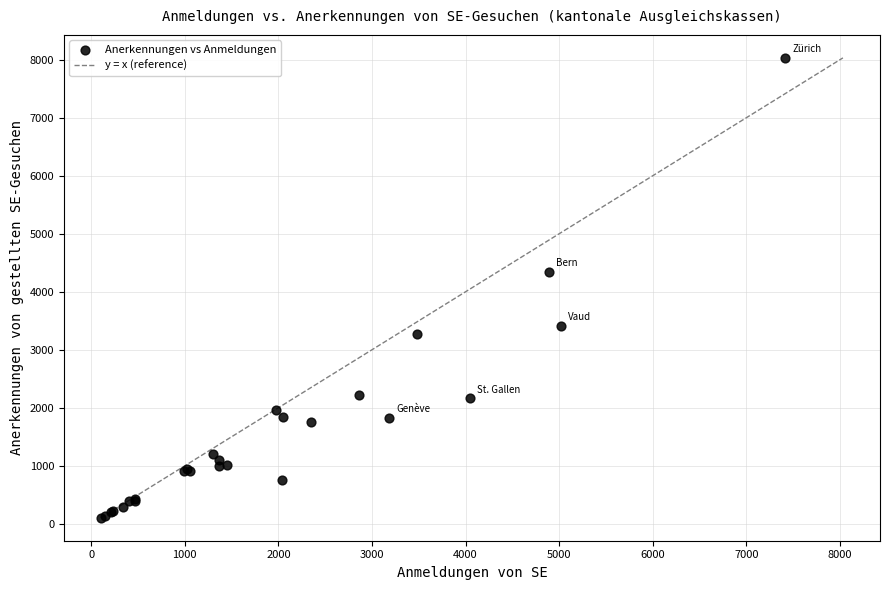

What Y value in the scatter plot is closest to 4068?

4342